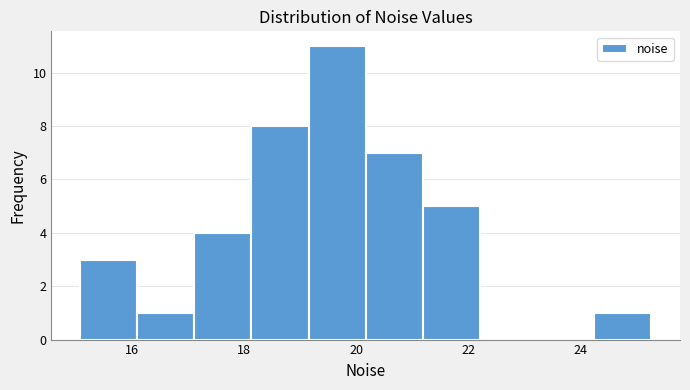

Reading left to right, transcribe this chart: for each bar, give the range it covers on the x-axis and its height. Neither the bar edges nor the heights are printed on the chart, so give them approximately, as read against the axes.

15.0 to 16.0: 3
16.0 to 17.2: 1
17.2 to 18.2: 4
18.2 to 19.2: 8
19.2 to 20.2: 11
20.2 to 21.2: 7
21.2 to 22.2: 5
22.2 to 23.2: 0
23.2 to 24.2: 0
24.2 to 25.2: 1